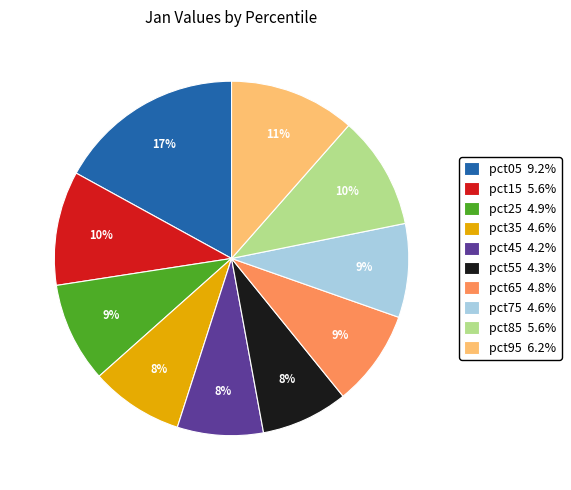

Which category has the biggest portion of the pie?

pct05